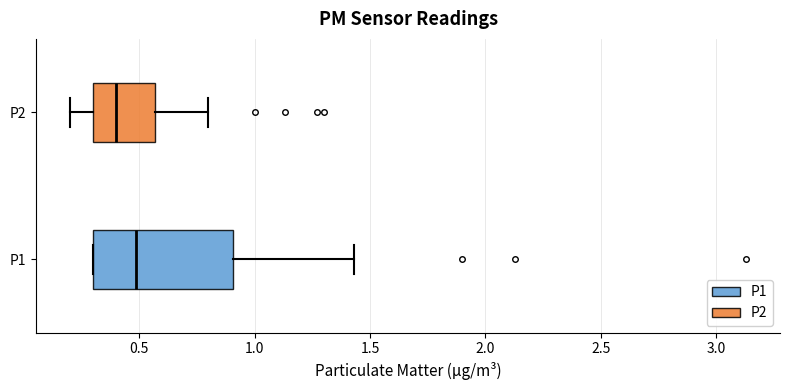

Reading bottom to top, read every box against the x-axis: the position of its median line, the range the box covers, and the ends of its whiskers. The values are not printed on the chart, so give them approximately, as read against the axis.

P1: median 0.50, box 0.30 to 0.90, whiskers 0.30 to 1.45
P2: median 0.40, box 0.30 to 0.55, whiskers 0.20 to 0.80